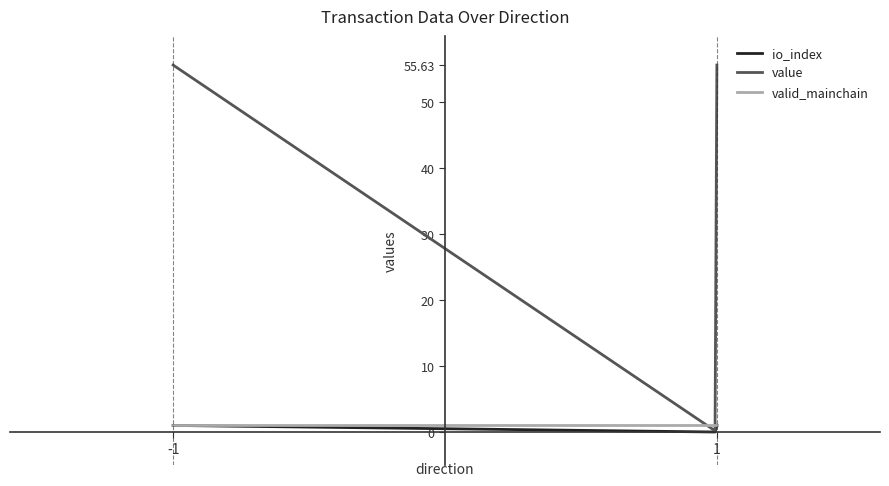

Which series has the widest spread of values?

value